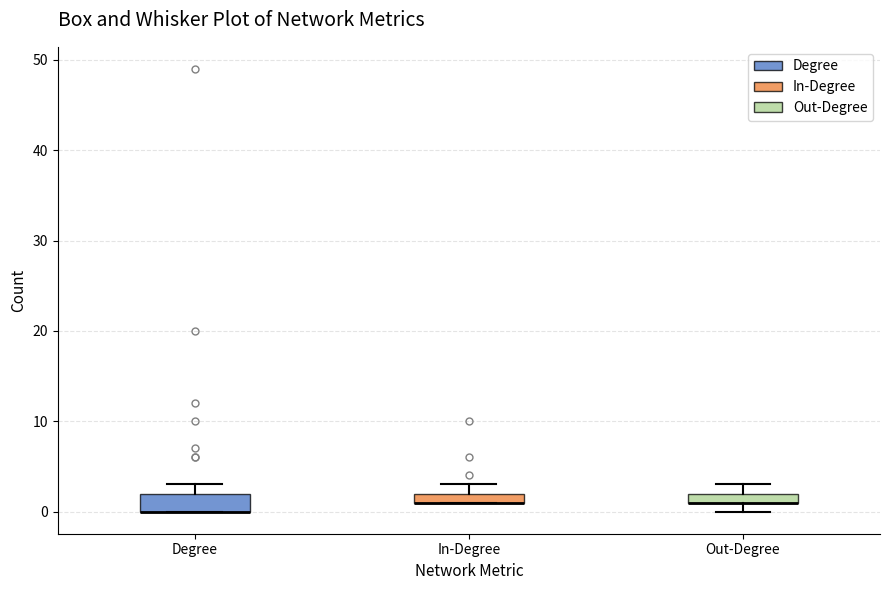

Where is the lower edge of the box for Degree on the y-axis? The values are not printed on the chart, so give them approximately, as read against the axis.

0